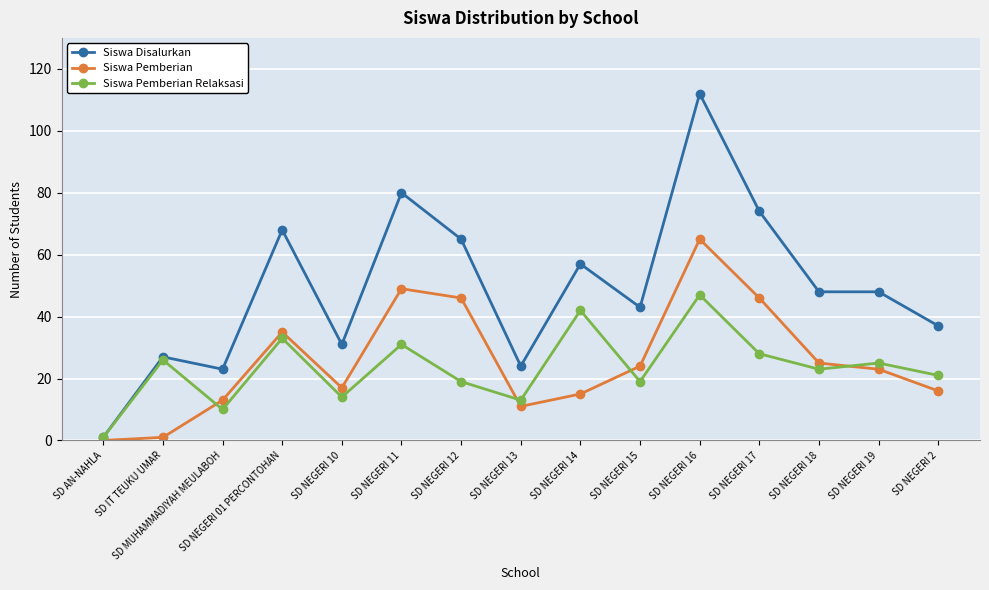

Rank the series at SD NEGERI 17 from highest to lowest value.

Siswa Disalurkan, Siswa Pemberian, Siswa Pemberian Relaksasi